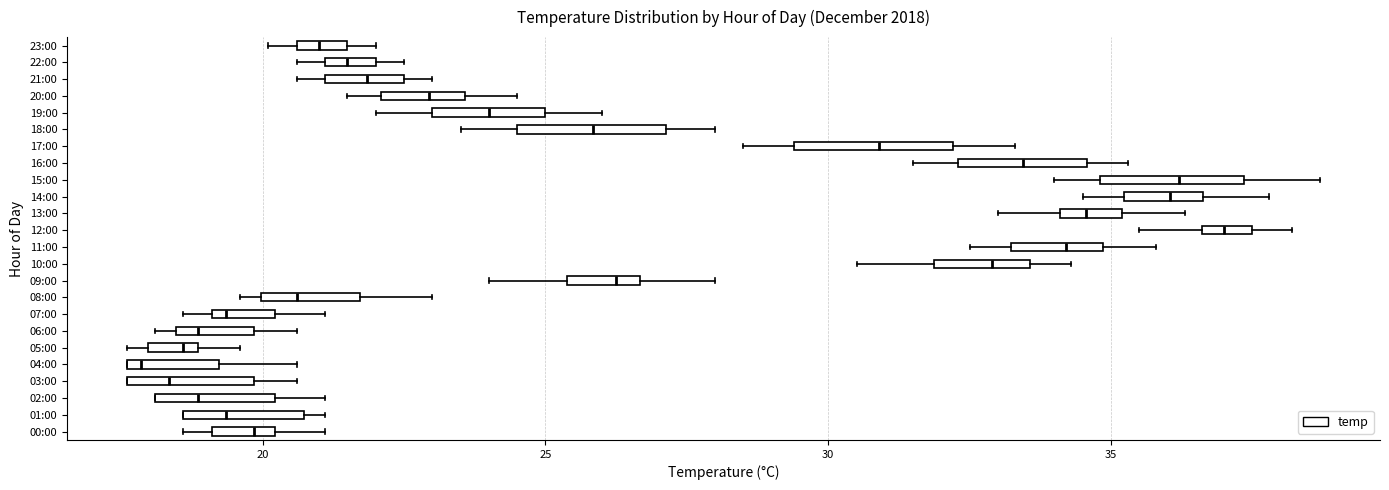

Reading bottom to top, transcribe this box plot: for each box, give where its median line is, the range the box spans, and where its two whiskers end, as read against the x-axis. The values are not printed on the chart, so give them approximately, as read against the axis.

00:00: median 20.0 (just left of the box's right edge), box 19.0 to 20.0, whiskers 18.5 to 21.0
01:00: median 19.5, box 18.5 to 20.5, whiskers 18.5 to 21.0
02:00: median 19.0, box 18.0 to 20.0, whiskers 18.0 to 21.0
03:00: median 18.5, box 17.5 to 20.0, whiskers 17.5 to 20.5
04:00: median 18.0, box 17.5 to 19.0, whiskers 17.5 to 20.5
05:00: median 18.5, box 18.0 to 19.0, whiskers 17.5 to 19.5
06:00: median 19.0, box 18.5 to 20.0, whiskers 18.0 to 20.5
07:00: median 19.5, box 19.0 to 20.0, whiskers 18.5 to 21.0
08:00: median 20.5, box 20.0 to 21.5, whiskers 19.5 to 23.0
09:00: median 26.5 (just left of the box's right edge), box 25.5 to 26.5, whiskers 24.0 to 28.0
10:00: median 33.0, box 32.0 to 33.5, whiskers 30.5 to 34.5
11:00: median 34.0, box 33.0 to 35.0, whiskers 32.5 to 36.0
12:00: median 37.0, box 36.5 to 37.5, whiskers 35.5 to 38.0
13:00: median 34.5, box 34.0 to 35.0, whiskers 33.0 to 36.5
14:00: median 36.0, box 35.0 to 36.5, whiskers 34.5 to 38.0
15:00: median 36.0, box 35.0 to 37.5, whiskers 34.0 to 38.5
16:00: median 33.5, box 32.5 to 34.5, whiskers 31.5 to 35.5
17:00: median 31.0, box 29.5 to 32.0, whiskers 28.5 to 33.5
18:00: median 26.0, box 24.5 to 27.0, whiskers 23.5 to 28.0
19:00: median 24.0, box 23.0 to 25.0, whiskers 22.0 to 26.0
20:00: median 23.0, box 22.0 to 23.5, whiskers 21.5 to 24.5
21:00: median 22.0, box 21.0 to 22.5, whiskers 20.5 to 23.0
22:00: median 21.5, box 21.0 to 22.0, whiskers 20.5 to 22.5
23:00: median 21.0, box 20.5 to 21.5, whiskers 20.0 to 22.0